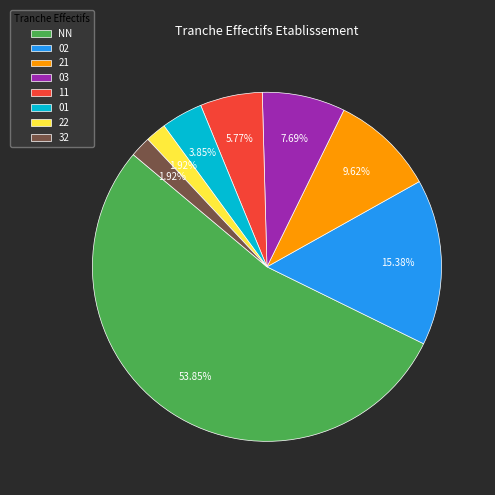

To the nearest percent, what is the combined percentage of 22 and 02?

17%